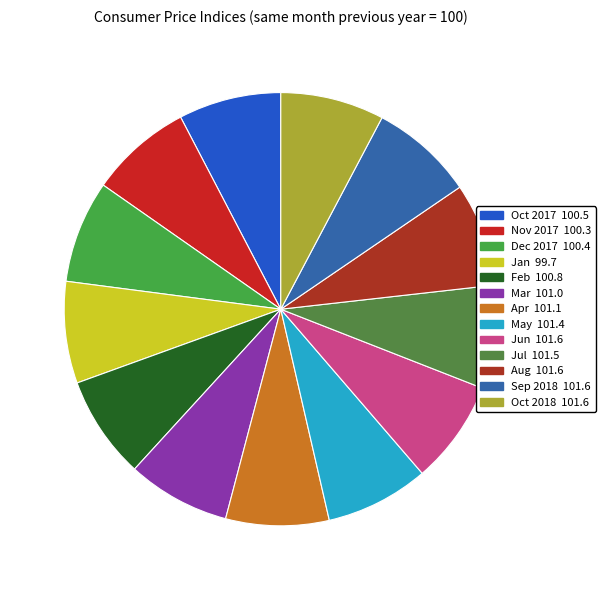

What percentage is the Mar slice, to the nearest percent?

8%